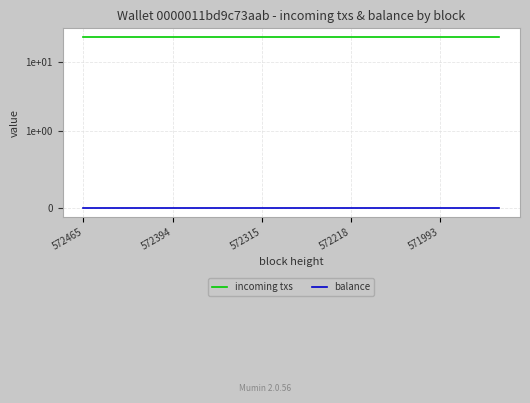

What position from the left is 571993?

5